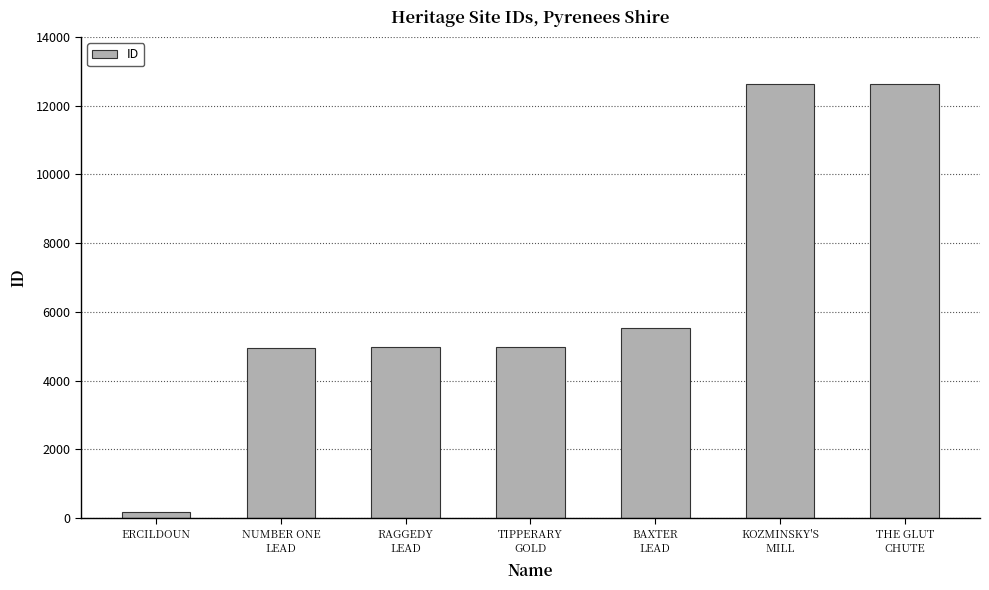

What is the value of the 6th bar from the left?

12633